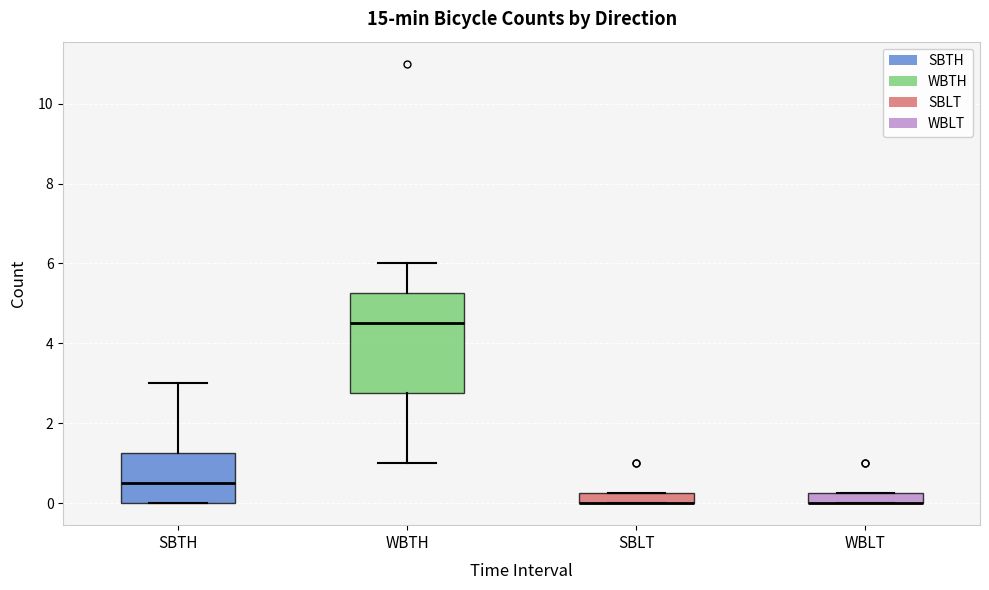

Comparing the boxes themselves (not the whiskers), which one is the tallest?

WBTH